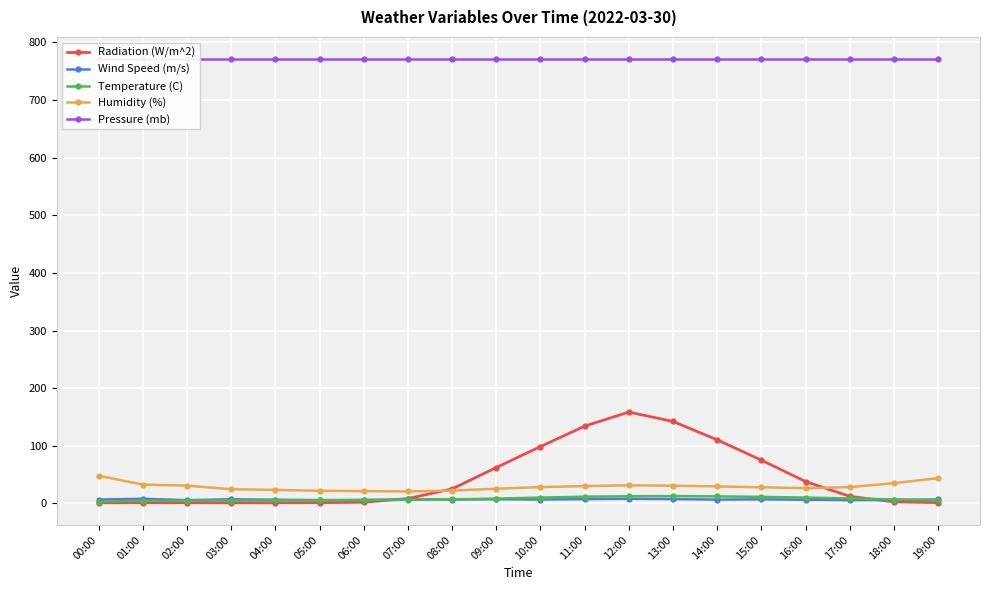

What is the difference between the Radiation (W/m^2) values at 13:00 and 07:00?

133.8